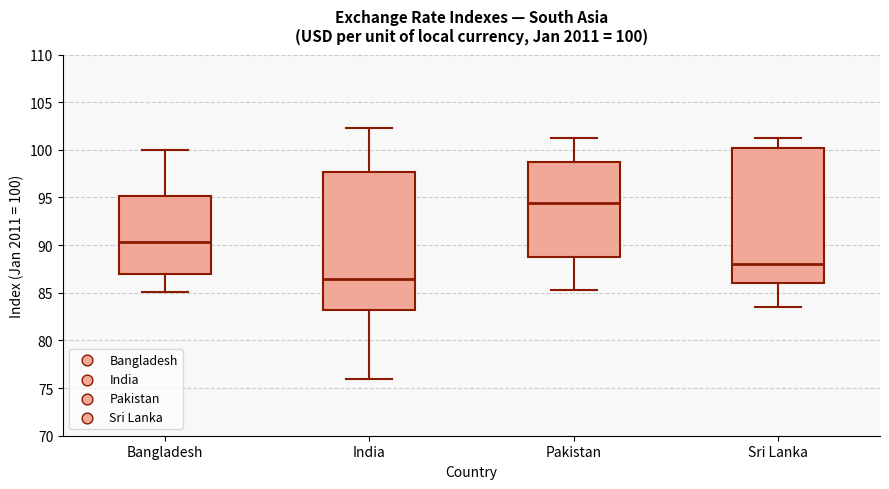

Which box has the highest median line?

Pakistan